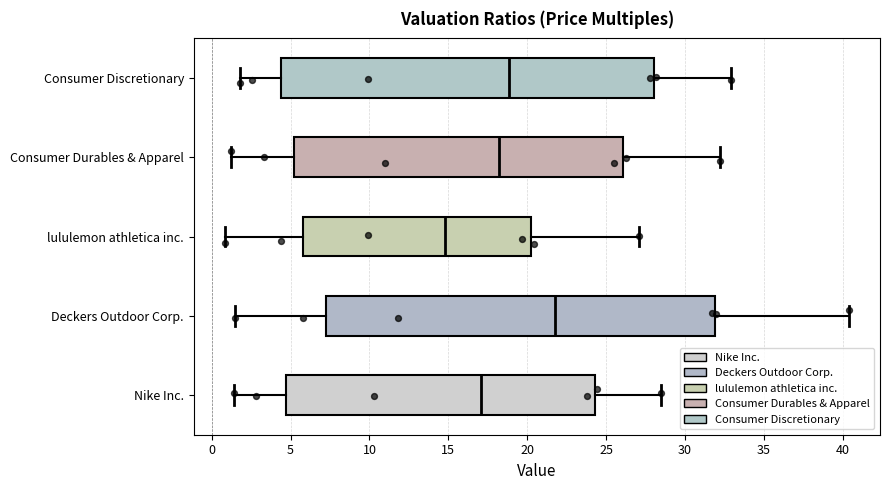

Reading bottom to top, transcribe this box plot: for each box, give where its median line is, the range the box spans, and where its two whiskers end, as read against the x-axis. The values are not printed on the chart, so give them approximately, as read against the axis.

Nike Inc.: median 17.0, box 4.5 to 24.5, whiskers 1.5 to 28.5
Deckers Outdoor Corp.: median 22.0, box 7.5 to 32.0, whiskers 1.5 to 40.5
lululemon athletica inc.: median 15.0, box 6.0 to 20.0, whiskers 1.0 to 27.0
Consumer Durables & Apparel: median 18.0, box 5.0 to 26.0, whiskers 1.0 to 32.0
Consumer Discretionary: median 19.0, box 4.5 to 28.0, whiskers 2.0 to 33.0